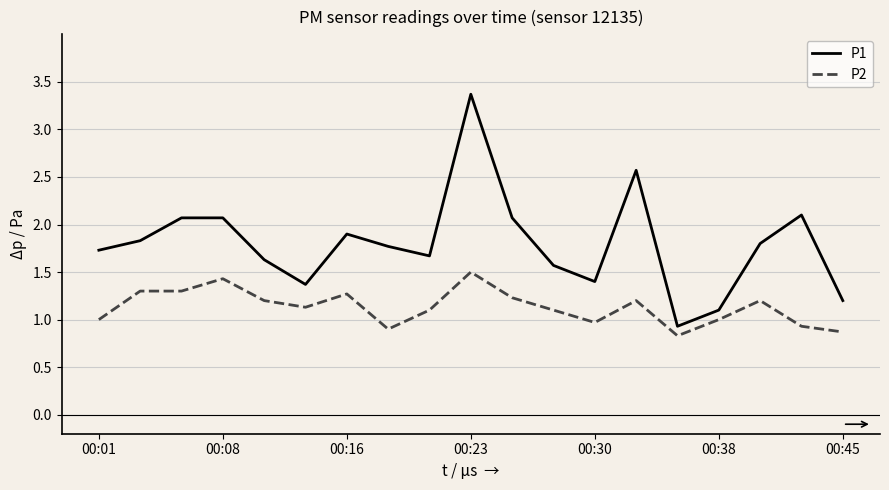

What is the maximum value for P2?

1.5